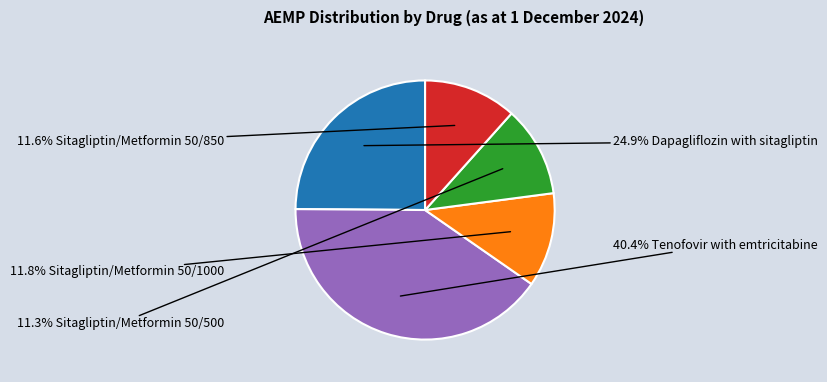

Is there any slice that represents more than half of the pie?

No